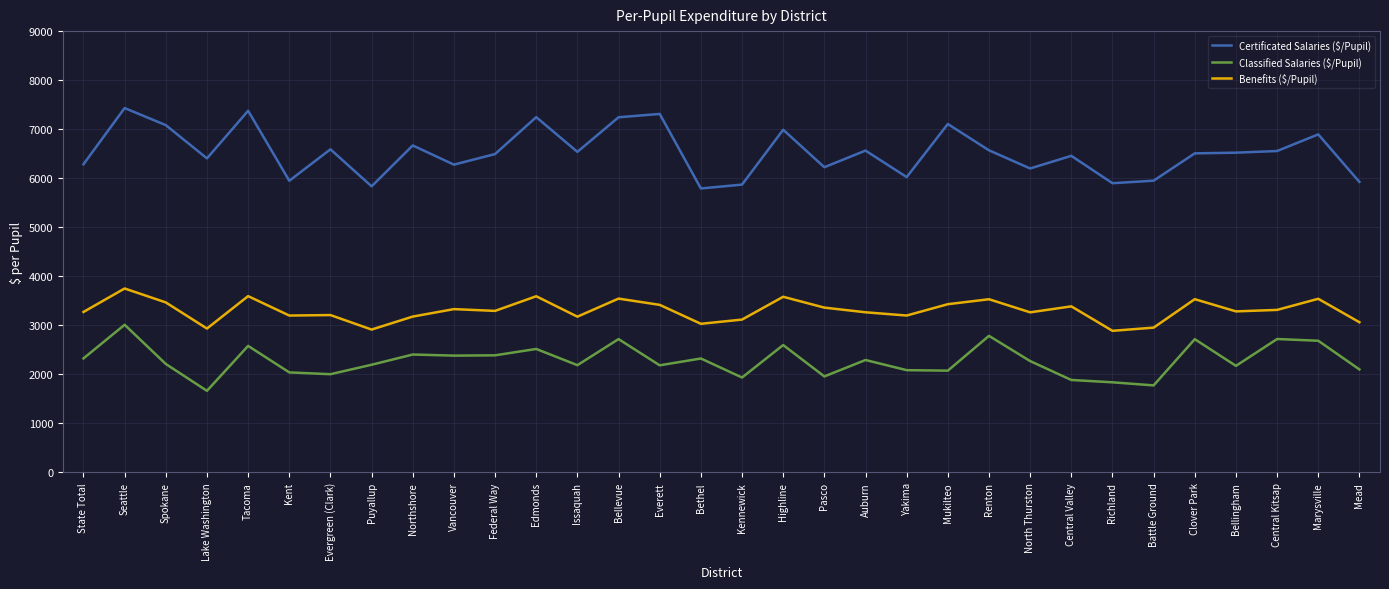

The value of Certificated Salaries ($/Pupil) at Seattle is 9667.9. True or false?

False